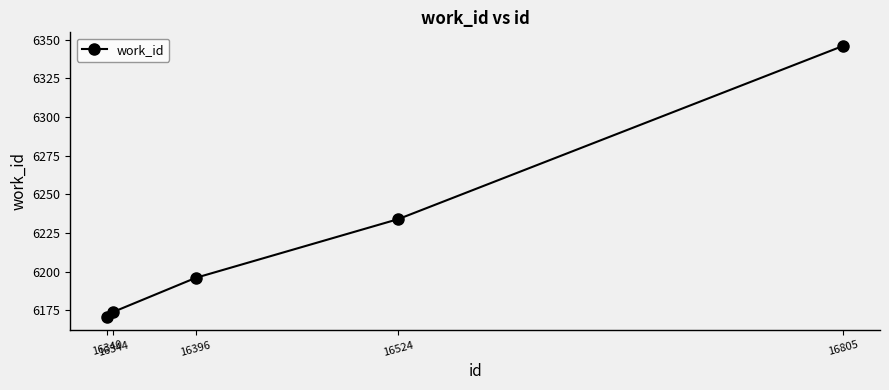

What is the change in value from 16340 to 16396?

+25